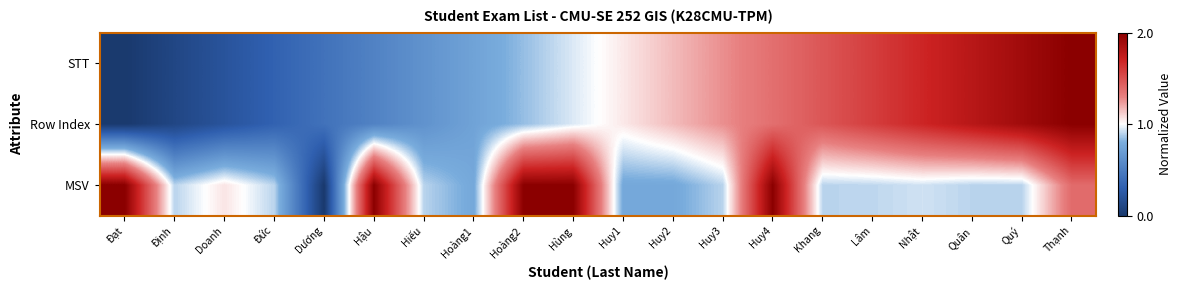

Rank the series at Nhật from lowest to highest value.

MSV, STT, Row Index